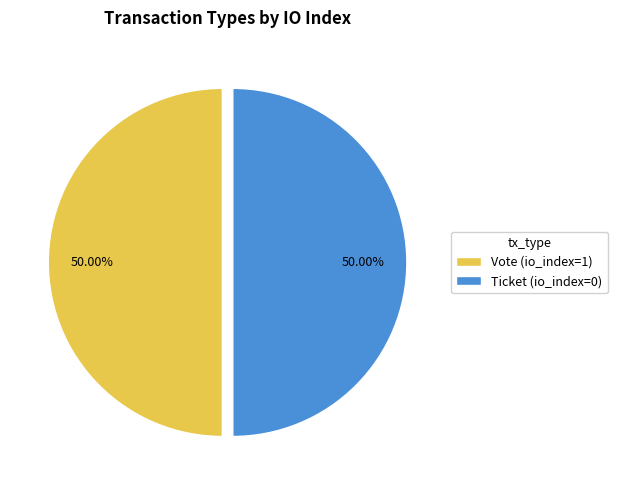

Combined, do Ticket (io_index=0) and Vote (io_index=1) account for over 50%?

Yes